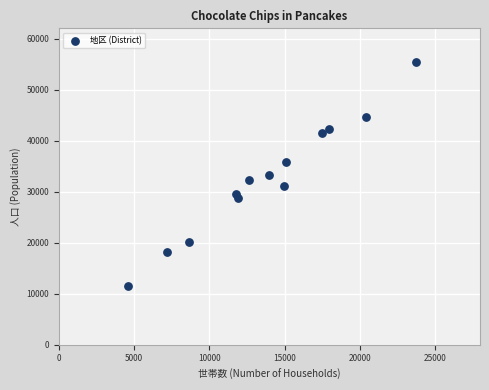

What is the range of Y values (max minus min)?

43787